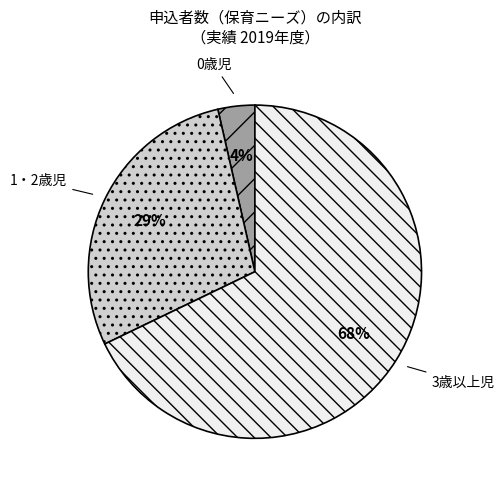

Which slice is the largest?

3歳以上児